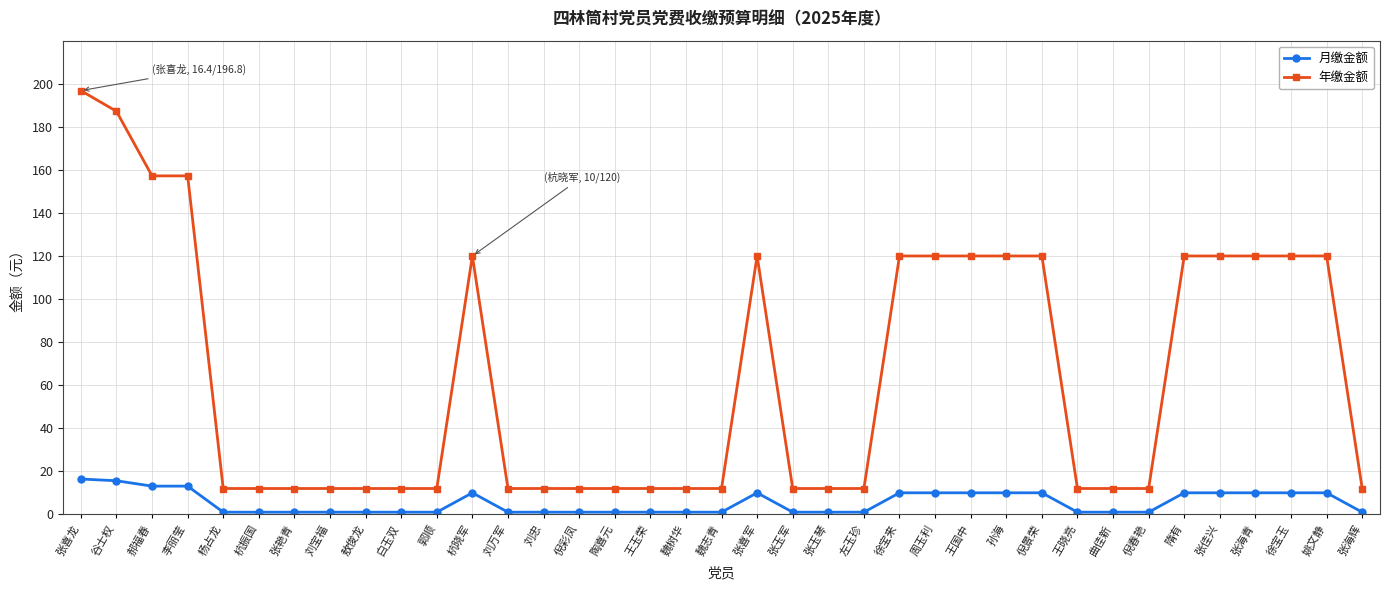

What is the maximum value shown in the chart?

196.8